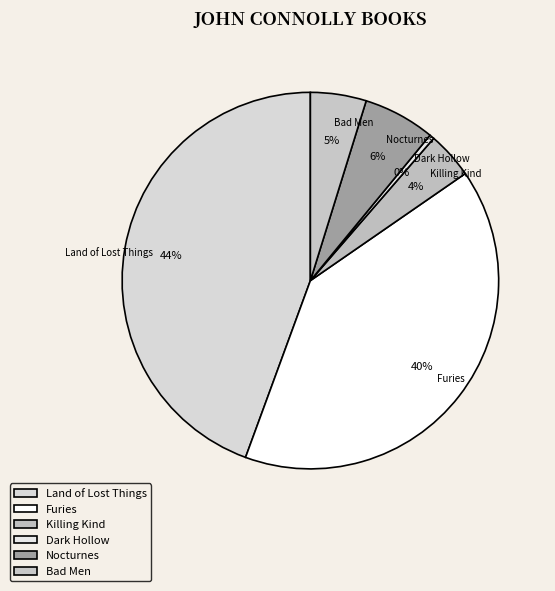

Is there a majority slice in this chart?

No